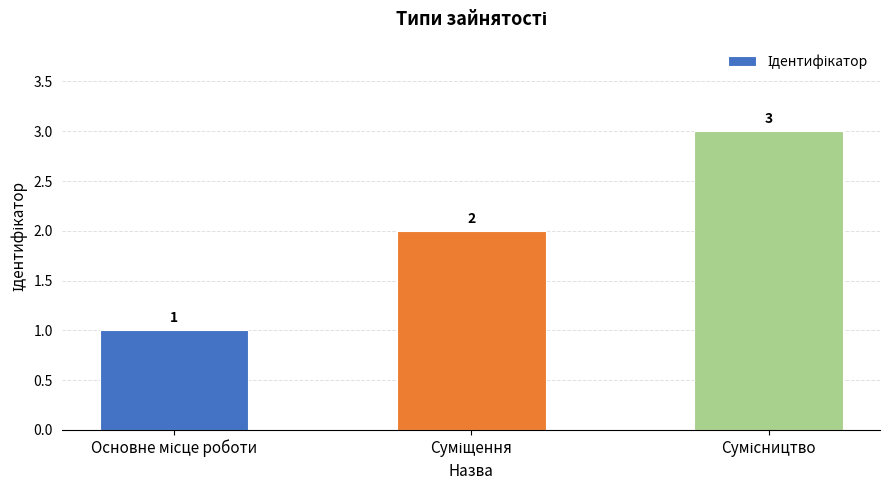

How many values are between 1 and 3?

3